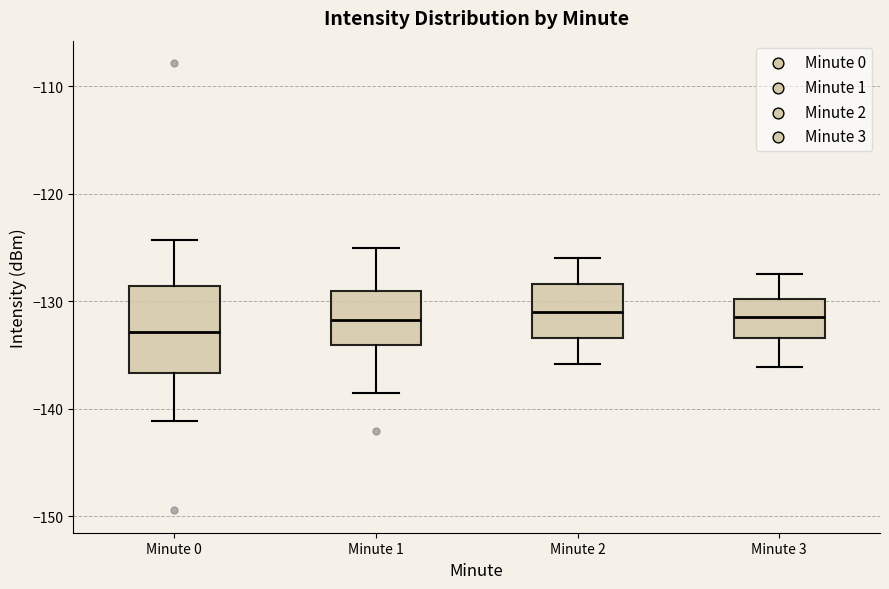

Where is the lower edge of the box for Minute 3 on the y-axis? The values are not printed on the chart, so give them approximately, as read against the axis.

-133